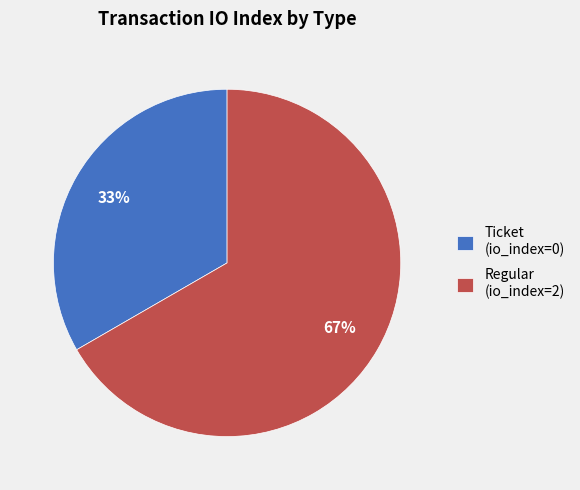

What is the smallest slice in the pie chart?

Ticket